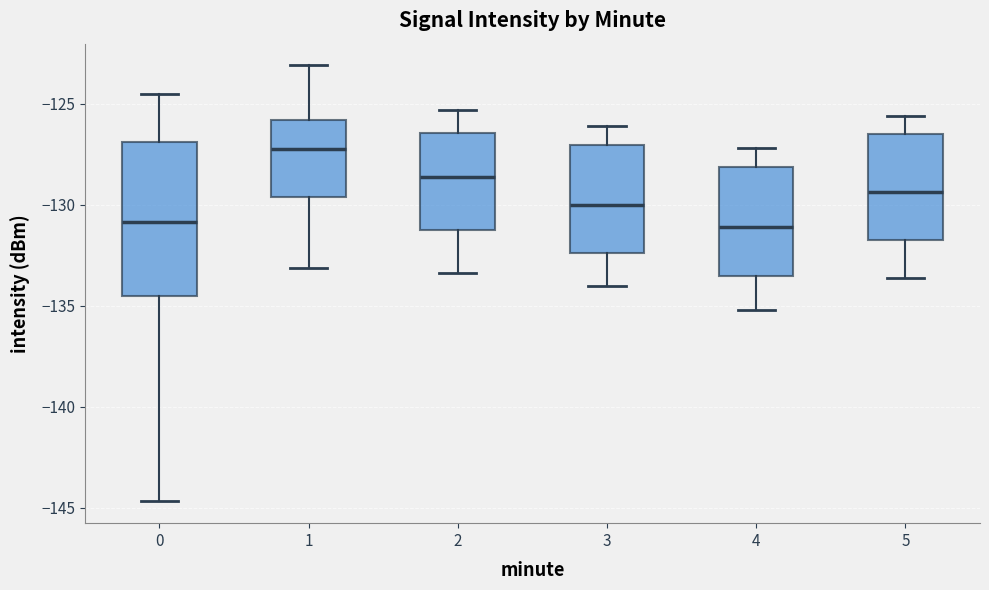

Reading left to right, read every box against the y-axis: the position of its median line, the range the box covers, and the ends of its whiskers. The values are not printed on the chart, so give them approximately, as read against the axis.

0: median -131.0, box -134.5 to -127.0, whiskers -144.5 to -124.5
1: median -127.0, box -129.5 to -126.0, whiskers -133.0 to -123.0
2: median -128.5, box -131.0 to -126.5, whiskers -133.5 to -125.5
3: median -130.0, box -132.5 to -127.0, whiskers -134.0 to -126.0
4: median -131.0, box -133.5 to -128.0, whiskers -135.0 to -127.0
5: median -129.5, box -131.5 to -126.5, whiskers -133.5 to -125.5